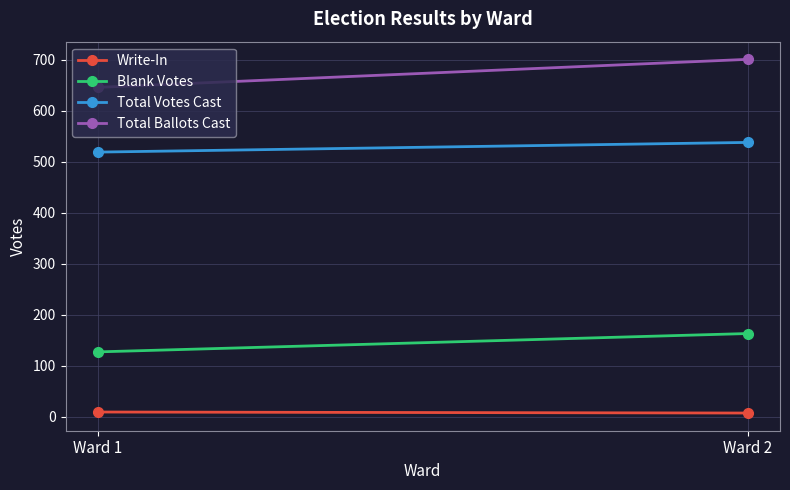

Reading right to left, what are all the values shown in this chart?

Write-In: 7	9
Blank Votes: 163	127
Total Votes Cast: 538	519
Total Ballots Cast: 701	646